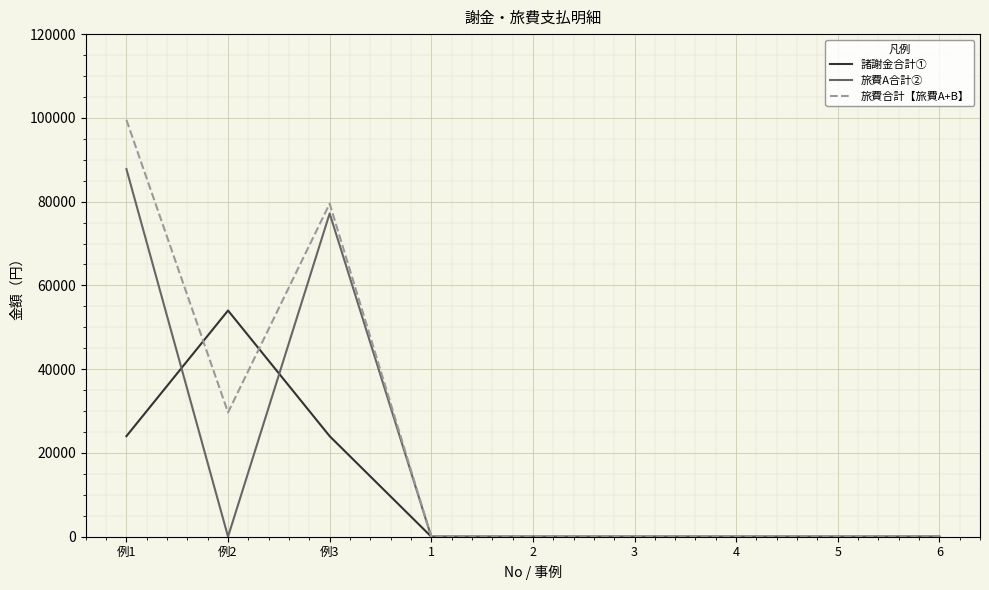

What is the difference between the maximum and minimum values in the 旅費合計【旅費A+B】 series?

99520